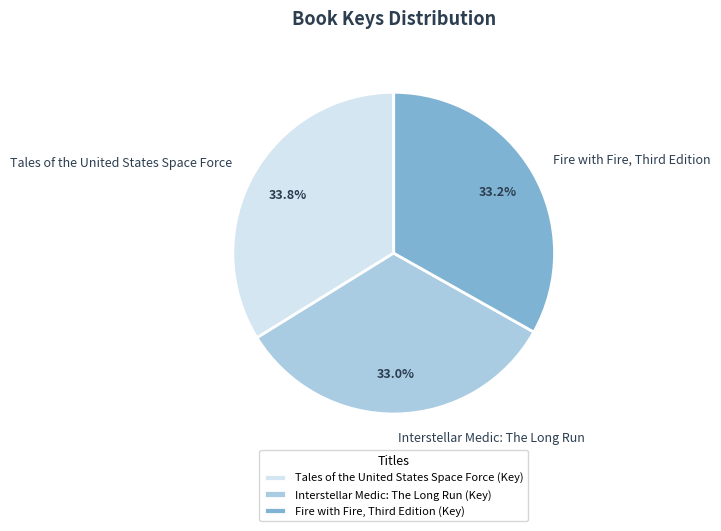

What is the largest slice in the pie chart?

Tales of the United States Space Force